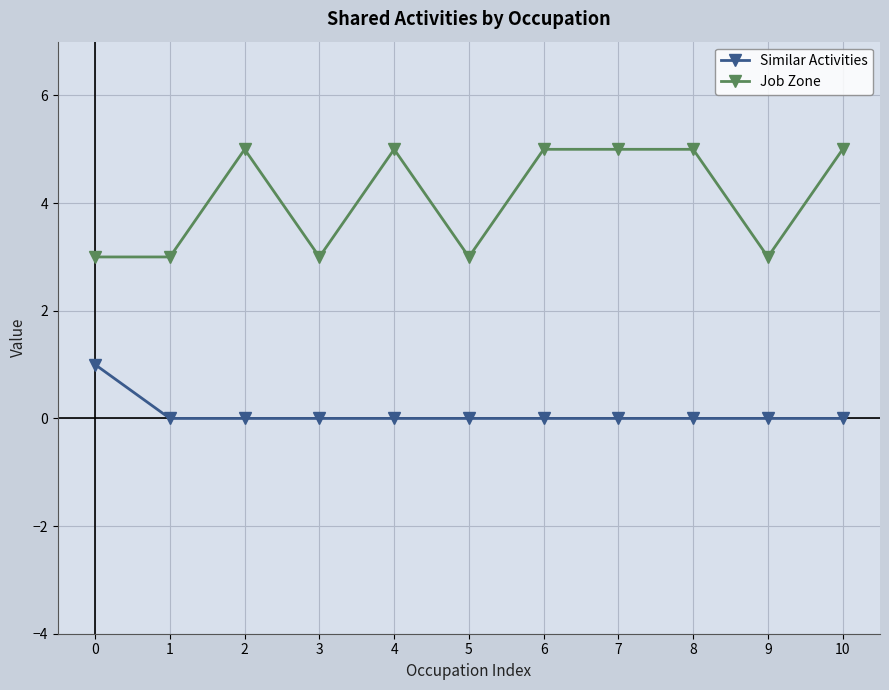

How many categories are shown in the chart?

11